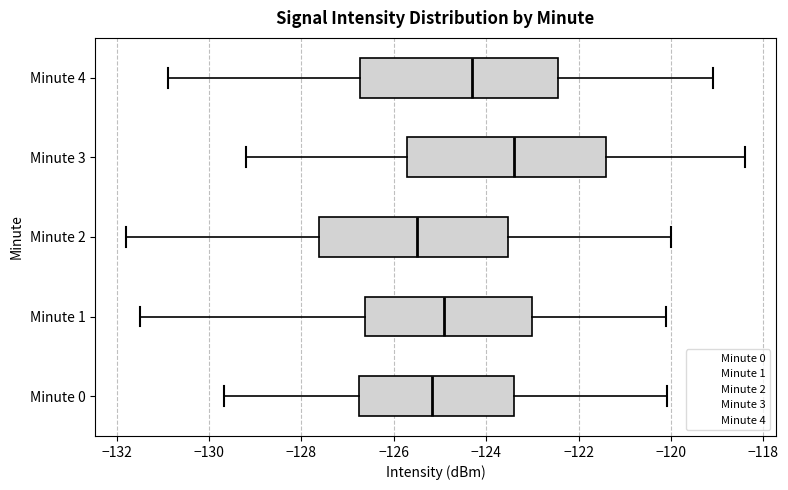

Reading bottom to top, transcribe this box plot: for each box, give where its median line is, the range the box spans, and where its two whiskers end, as read against the x-axis. The values are not printed on the chart, so give them approximately, as read against the axis.

Minute 0: median -125.2, box -126.8 to -123.4, whiskers -129.6 to -120.0
Minute 1: median -125.0, box -126.6 to -123.0, whiskers -131.4 to -120.2
Minute 2: median -125.4, box -127.6 to -123.6, whiskers -131.8 to -120.0
Minute 3: median -123.4, box -125.8 to -121.4, whiskers -129.2 to -118.4
Minute 4: median -124.2, box -126.8 to -122.4, whiskers -130.8 to -119.0